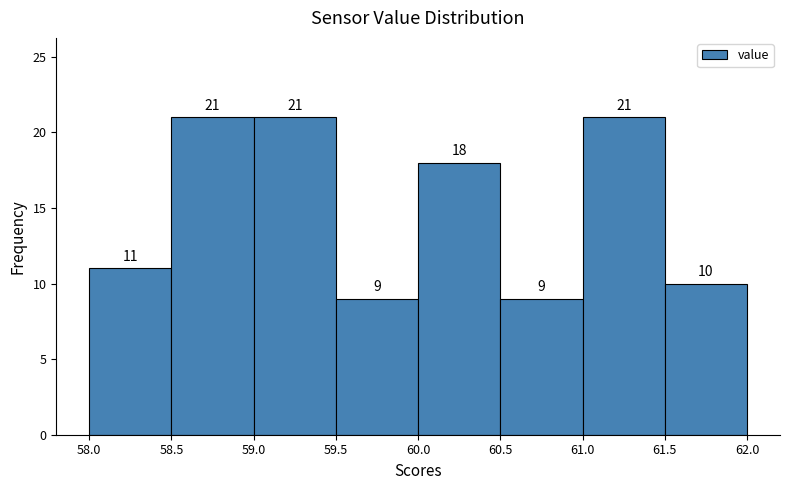

Reading left to right, transcribe this chart: for each bar, give the range it covers on the x-axis and its height.

58.0 to 58.5: 11
58.5 to 59.0: 21
59.0 to 59.5: 21
59.5 to 60.0: 9
60.0 to 60.5: 18
60.5 to 61.0: 9
61.0 to 61.5: 21
61.5 to 62.0: 10